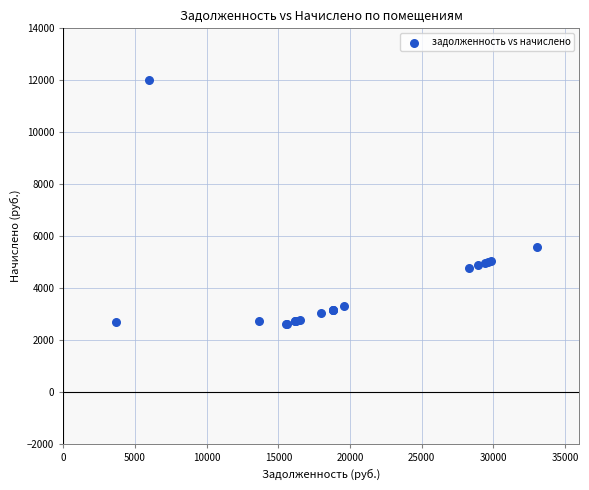

What Y value in the scatter plot is closest to 7316?

5573.8